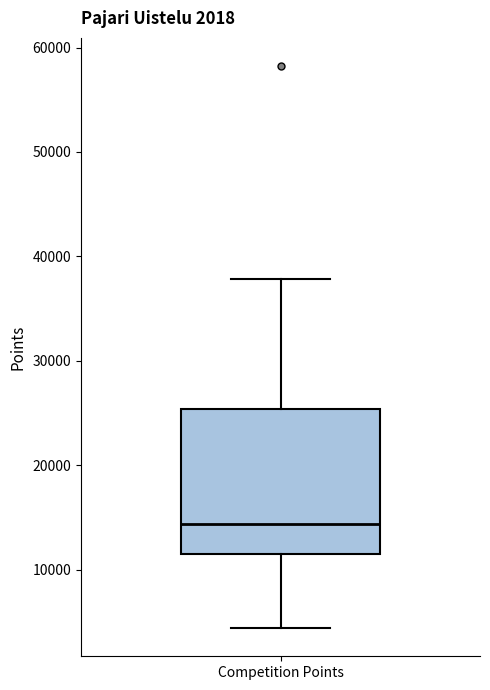

Transcribe this box plot: give where the median line is, the range the box spans, and where the two whiskers end, as read against the y-axis. The values are not printed on the chart, so give them approximately, as read against the axis.

median 14000, box 12000 to 25000, whiskers 4000 to 38000